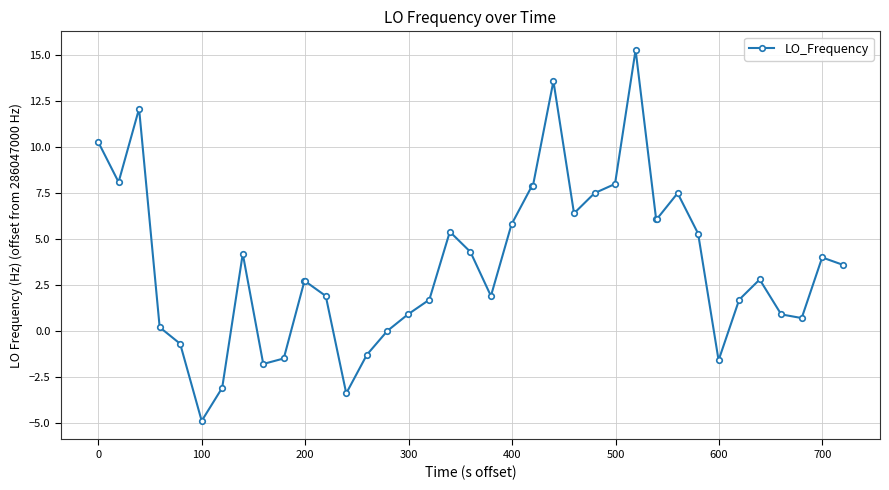

Reading left to right, extract all data points from this chart.

10.3	8.1	12.1	0.2	-0.7	-4.9	-3.1	4.2	-1.8	-1.5	2.7	2.7	1.9	-3.4	-1.3	0.0	0.9	1.7	5.4	4.3	1.9	5.8	7.9	7.9	13.6	6.4	7.5	8.0	15.3	6.1	6.1	7.5	5.3	-1.6	1.7	2.8	0.9	0.7	4.0	3.6